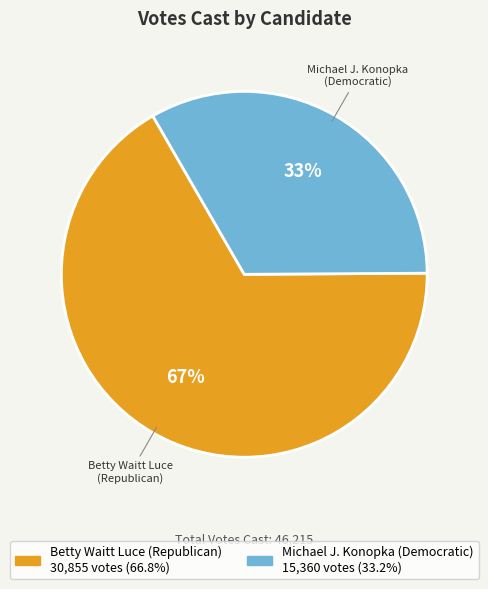

To the nearest percent, what is the difference between the Michael J. Konopka (Democratic) and Betty Waitt Luce (Republican) slice percentages?

34%